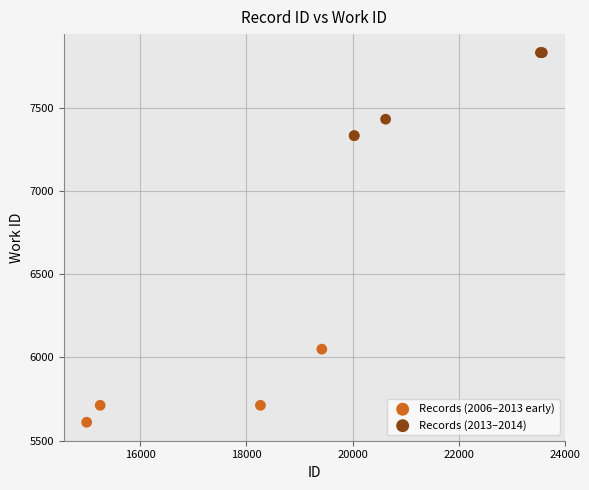

Which series contains the lowest Y value?

Records (2006–2013 early)